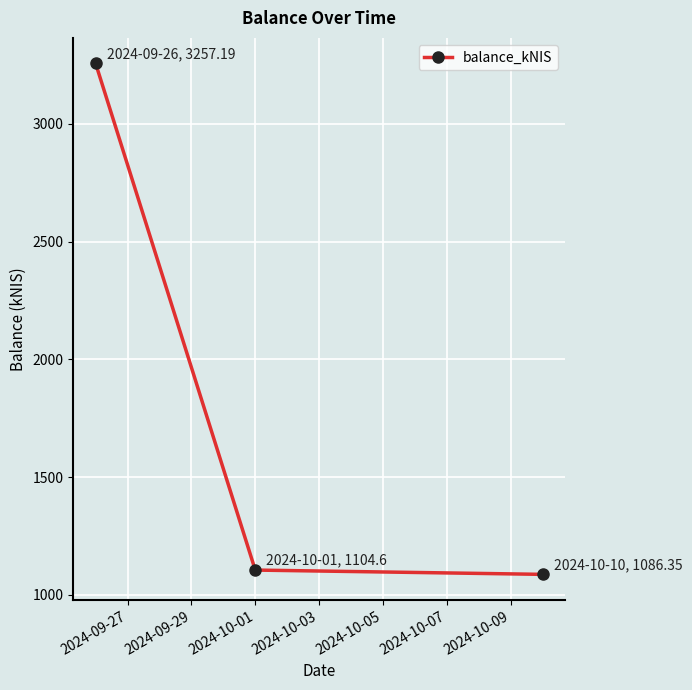

What is the value of the 2nd point from the left?

1104.6